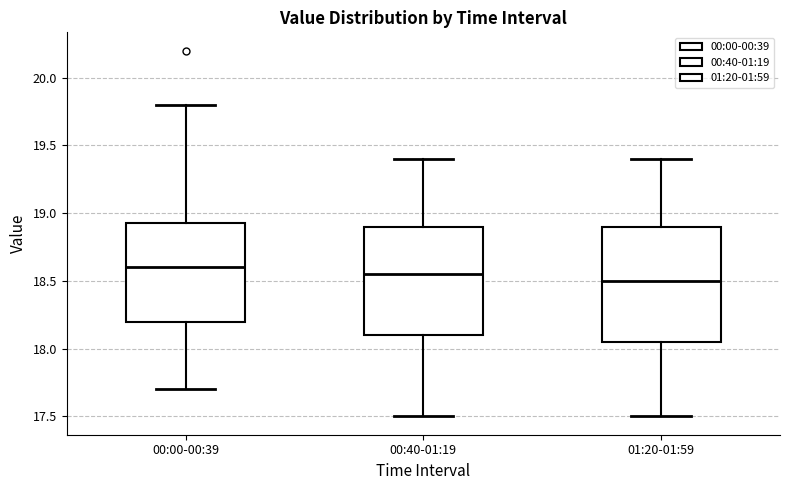

Which box has the highest median line?

00:00-00:39